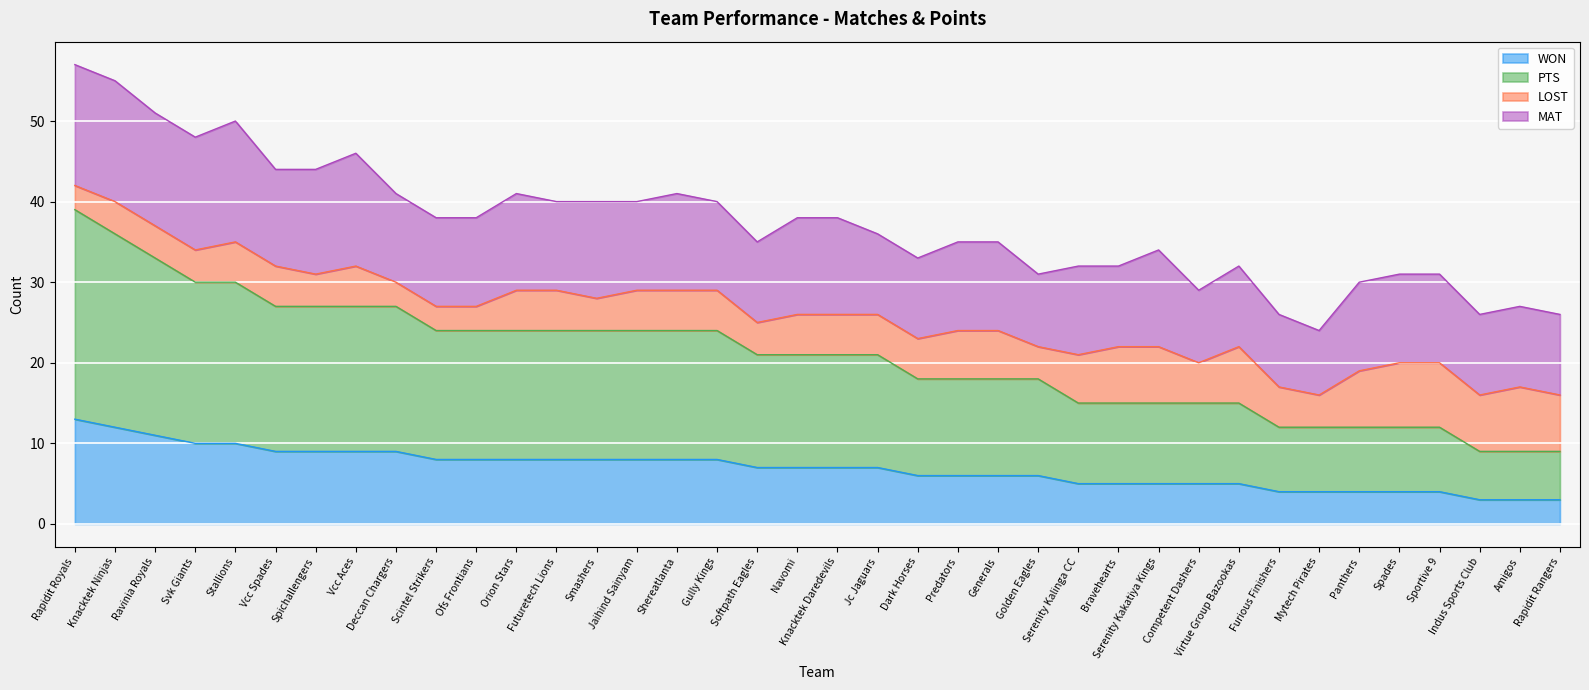

What is the lowest value of the WON series?

3